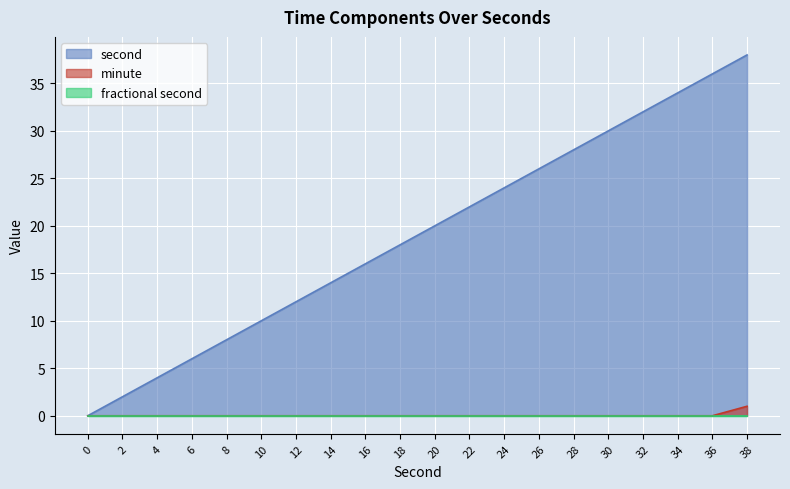

True or false: second has a value of 51 at 34.

False